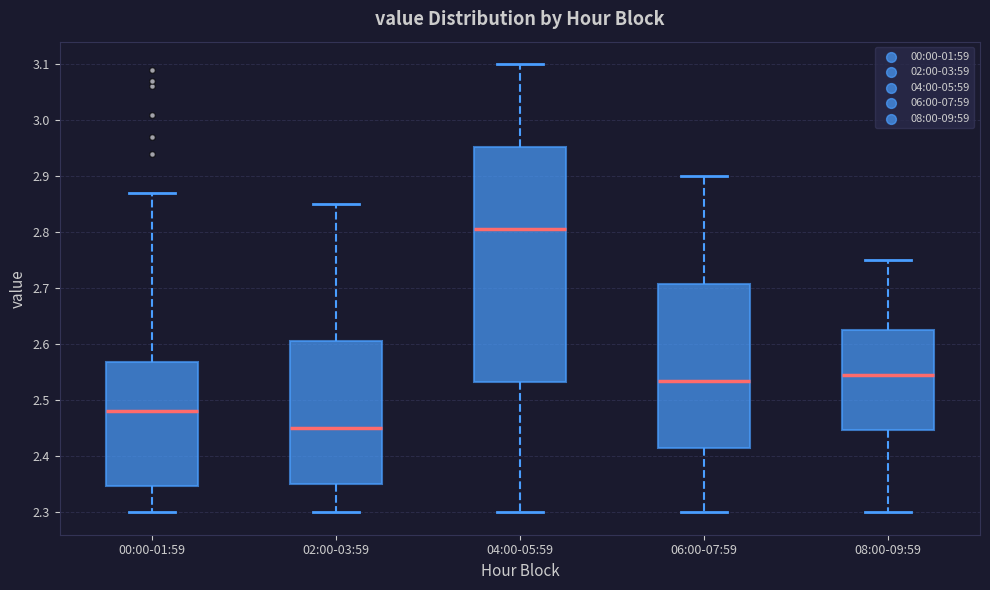

Which box's median line is the lowest?

02:00-03:59